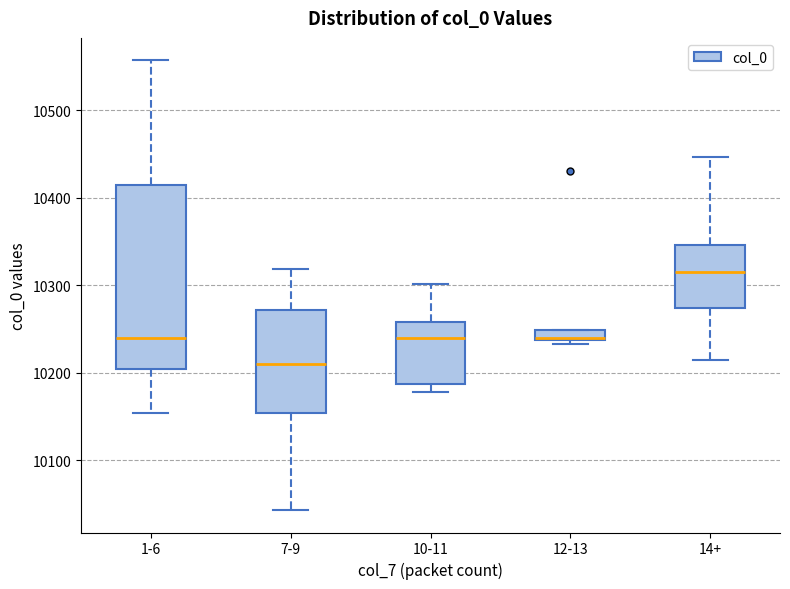

Which box's median line is the lowest?

7-9